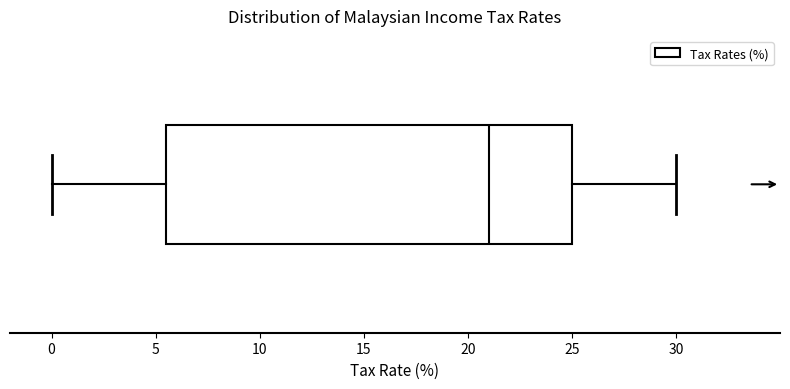

Transcribe this box plot: give where the median line is, the range the box spans, and where the two whiskers end, as read against the x-axis. The values are not printed on the chart, so give them approximately, as read against the axis.

median 21.0, box 5.5 to 25.0, whiskers 0.0 to 30.0